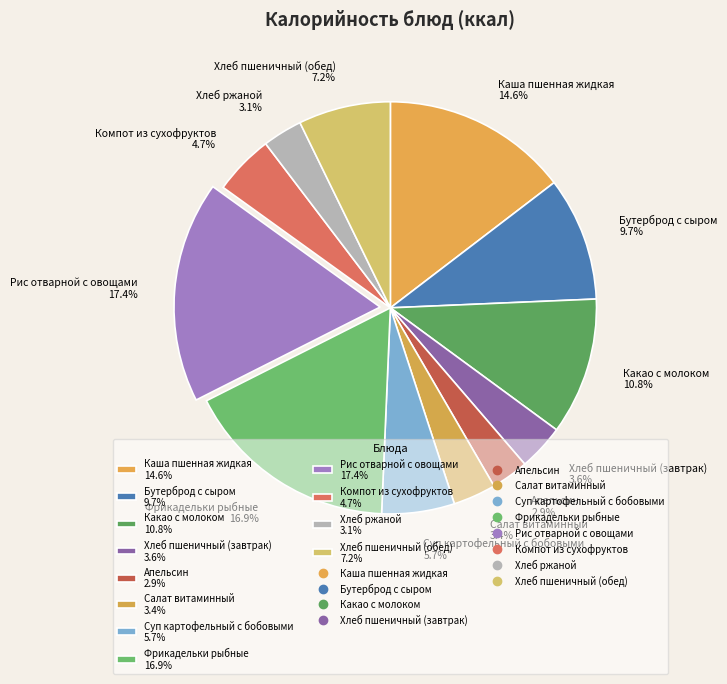

What percentage is NOT represented by Хлеб пшеничный (обед)?

92.8%